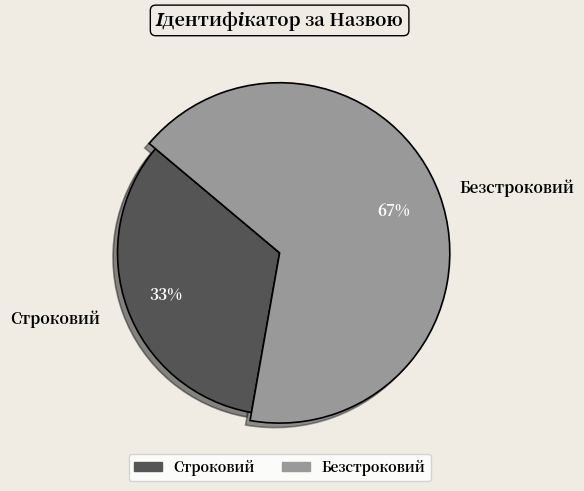

What is the change in value from Строковий to Безстроковий?

+1